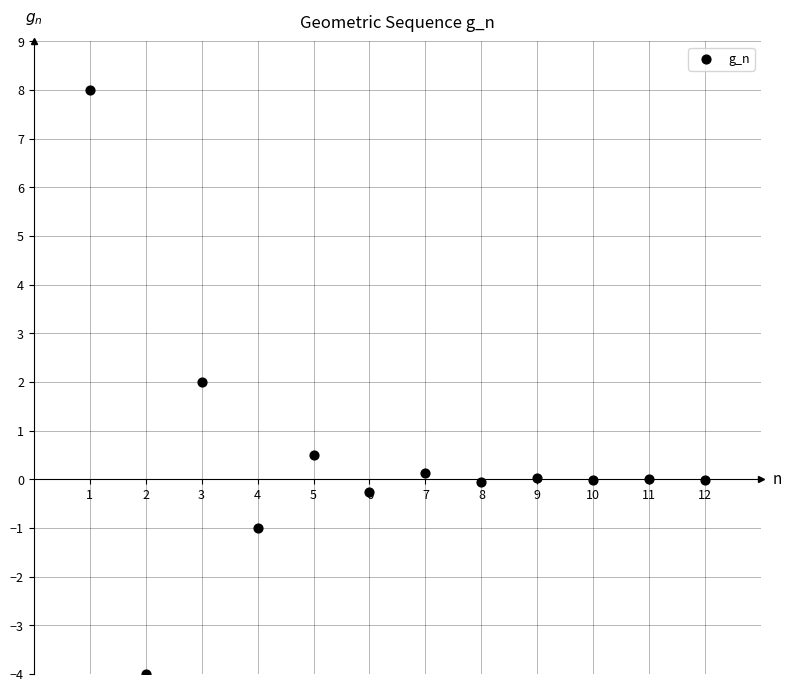

What is the range of X values (max minus min)?

11.0